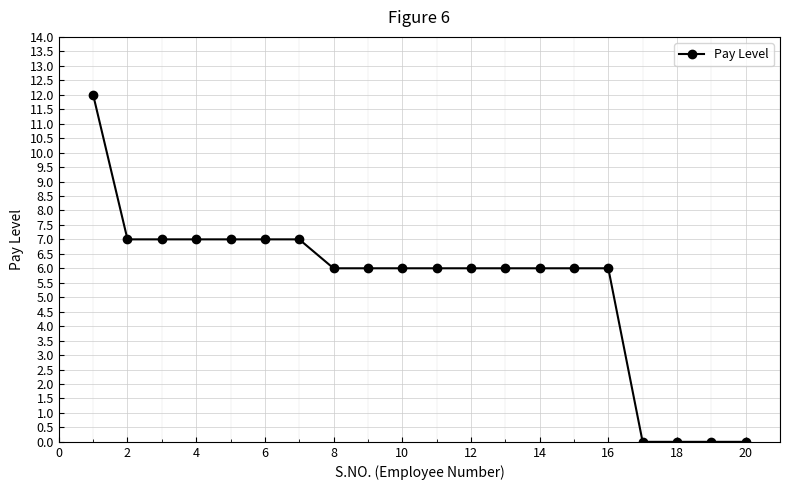

What is the value of the 4th point from the left?

7